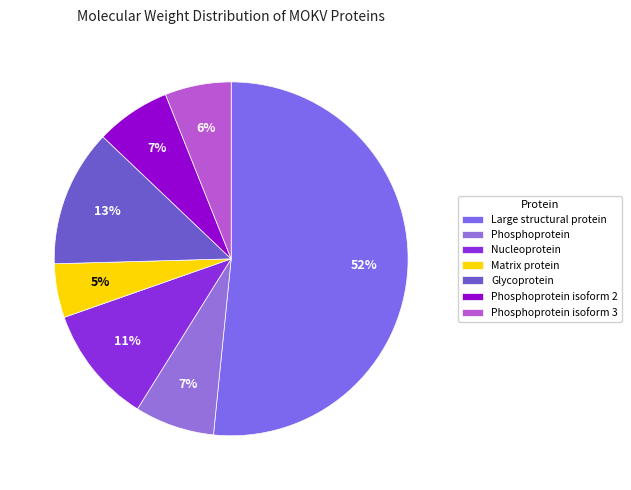

Count the number of slices in the pie.

7